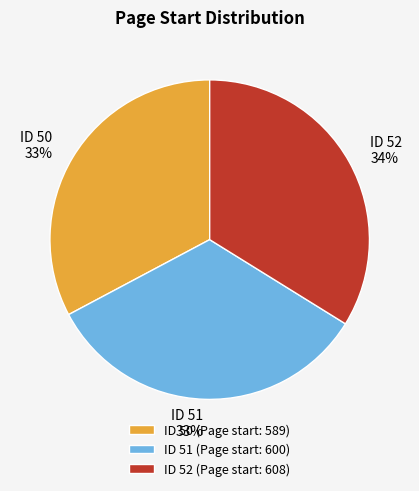

Is the sum of ID 50 (Page start: 589) and ID 52 (Page start: 608) greater than half?

Yes